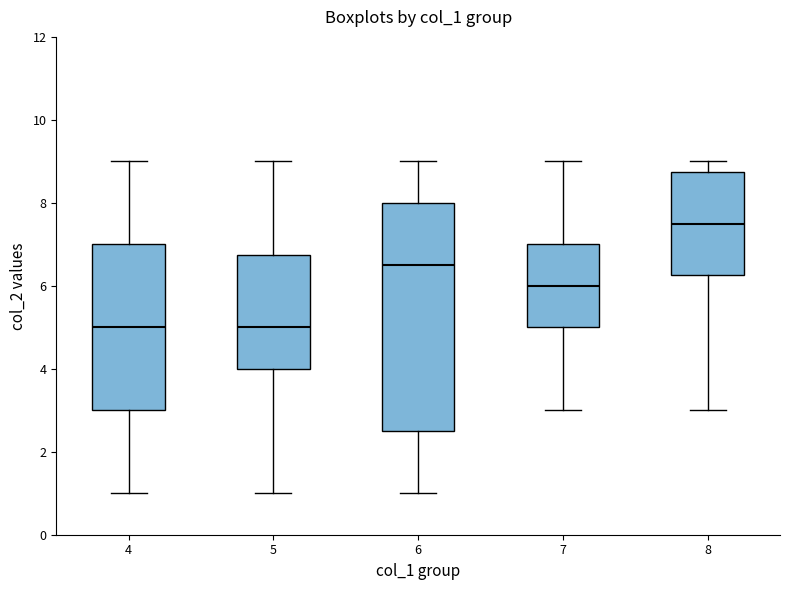

Comparing the boxes themselves (not the whiskers), which one is the tallest?

6